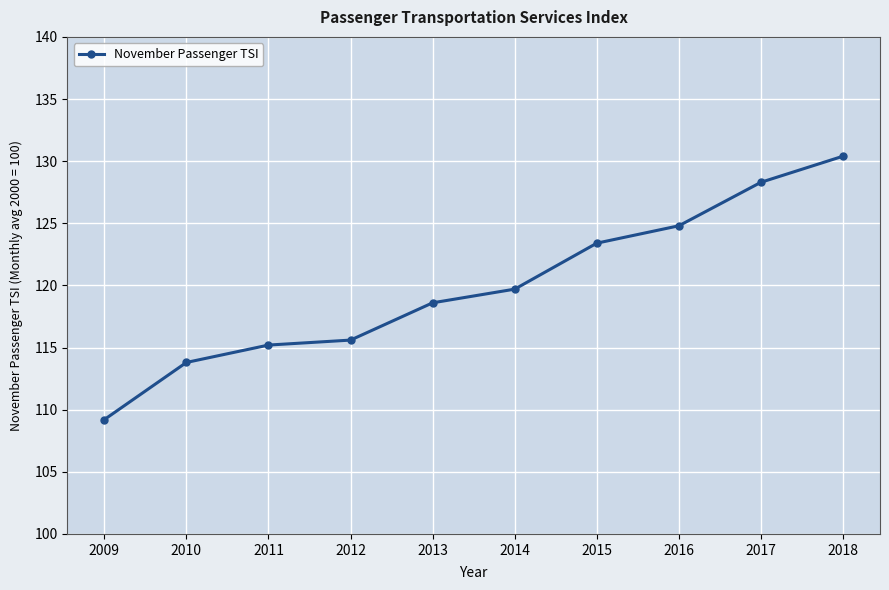

Approximately how many times larger is the value at 2009 compared to 2013?

0.9